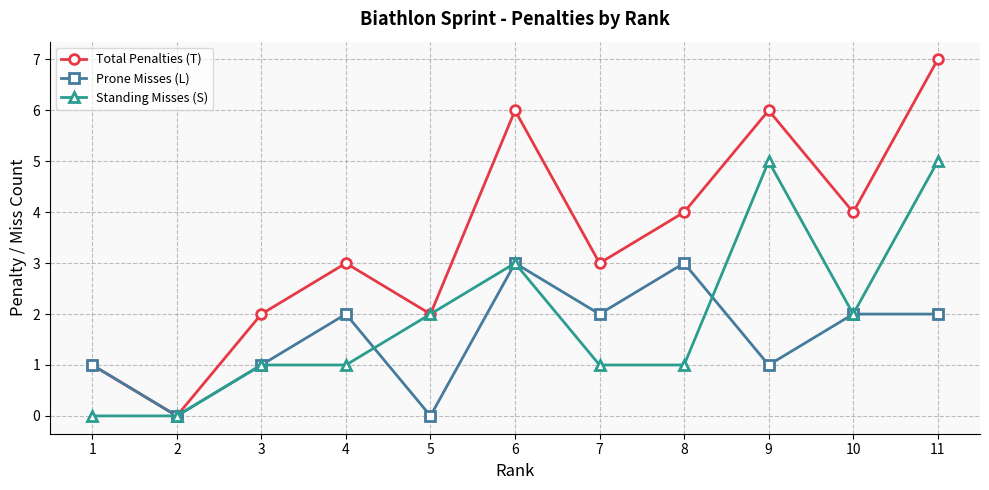

Which series changed the most between 1 and 6?

Total Penalties (T)